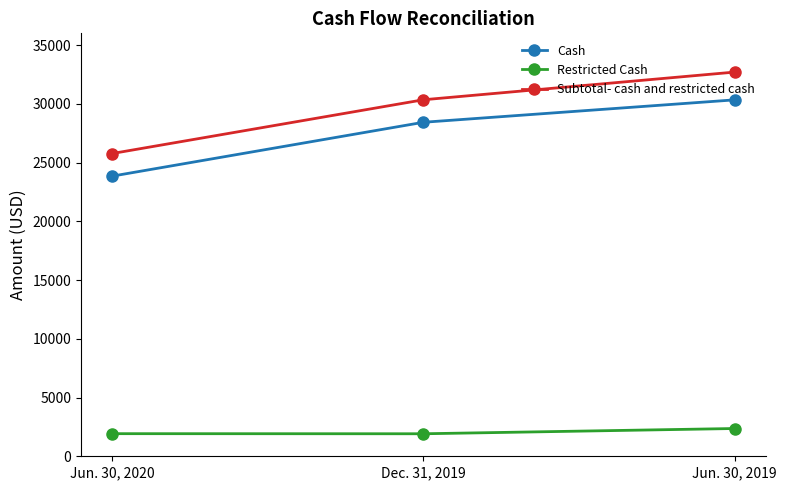

At Dec. 31, 2019, list the series in order from largest to smallest.

Subtotal- cash and restricted cash, Cash, Restricted Cash